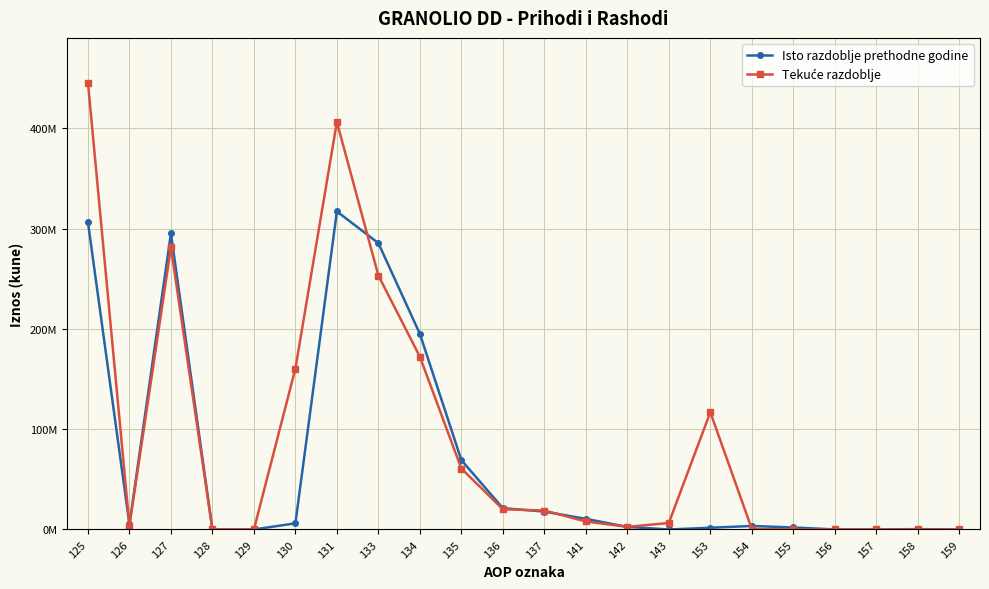

Reading right to left, extract all data points from this chart.

Isto razdoblje prethodne godine: 159=0	158=359854	157=0	156=48121	155=2000085	154=3496787	153=1720920	143=0	142=2580419	141=10625817	137=17857126	136=21238478	135=69173733	134=195010317	133=285422528	131=317052065	130=6144232	129=0	128=26818	127=295178333	126=5000748	125=306350131
Tekuće razdoblje: 159=0	158=9353	157=0	156=0	155=0	154=557320	153=116896426	143=6474700	142=2607012	141=7987411	137=18891075	136=20174451	135=60720498	134=172225464	133=253120413	131=406210535	130=160427662	129=0	128=23960	127=281122705	126=3918730	125=445493057